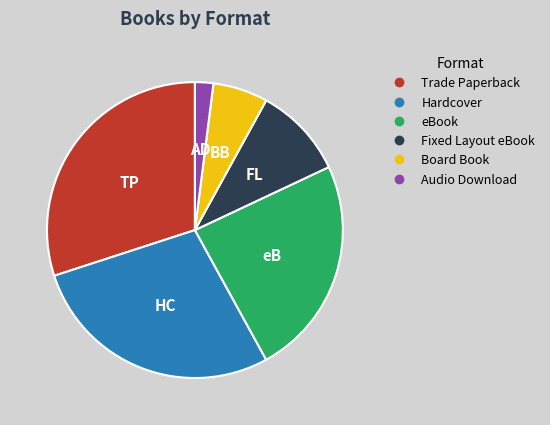

Is there any slice that represents more than half of the pie?

No